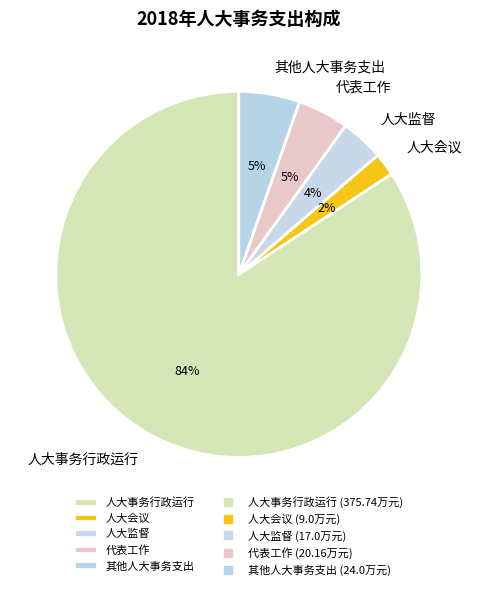

Which category accounts for the majority?

人大事务行政运行